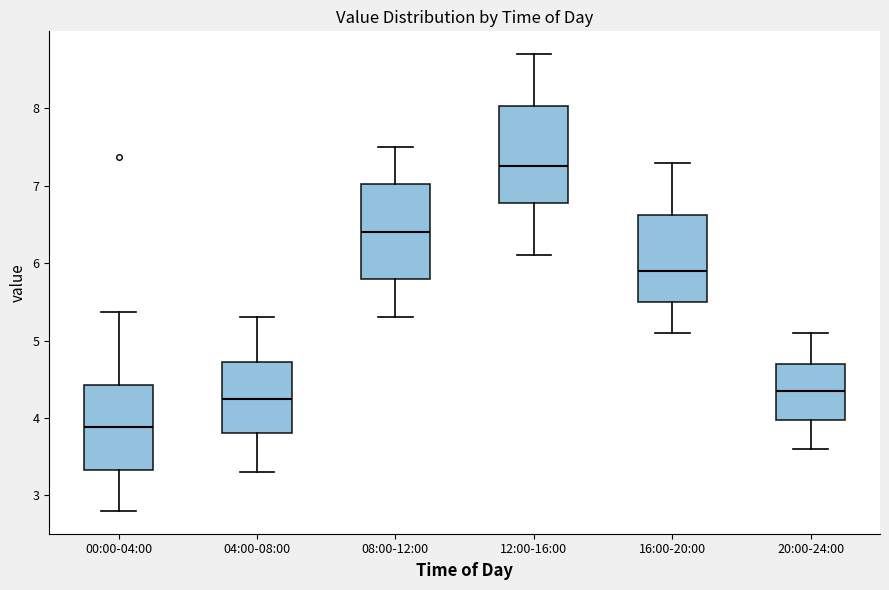

Reading left to right, read every box against the y-axis: the position of its median line, the range the box covers, and the ends of its whiskers. The values are not printed on the chart, so give them approximately, as read against the axis.

00:00-04:00: median 3.9, box 3.3 to 4.4, whiskers 2.8 to 5.4
04:00-08:00: median 4.3, box 3.8 to 4.7, whiskers 3.3 to 5.3
08:00-12:00: median 6.4, box 5.8 to 7.0, whiskers 5.3 to 7.5
12:00-16:00: median 7.3, box 6.8 to 8.0, whiskers 6.1 to 8.7
16:00-20:00: median 5.9, box 5.5 to 6.6, whiskers 5.1 to 7.3
20:00-24:00: median 4.4, box 4.0 to 4.7, whiskers 3.6 to 5.1